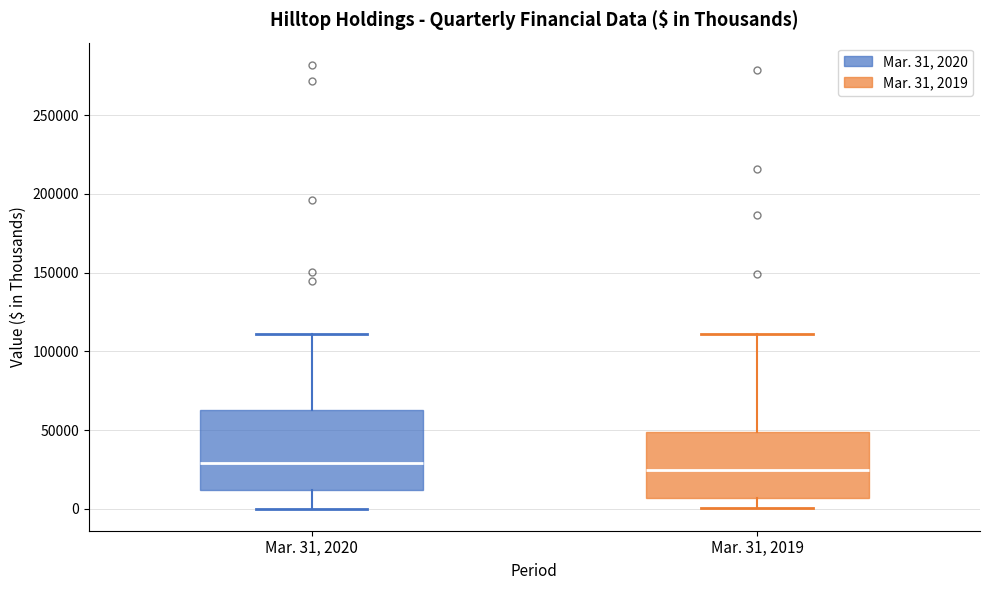

Which box is the tallest, from its lower edge to its upper edge?

Mar. 31, 2020